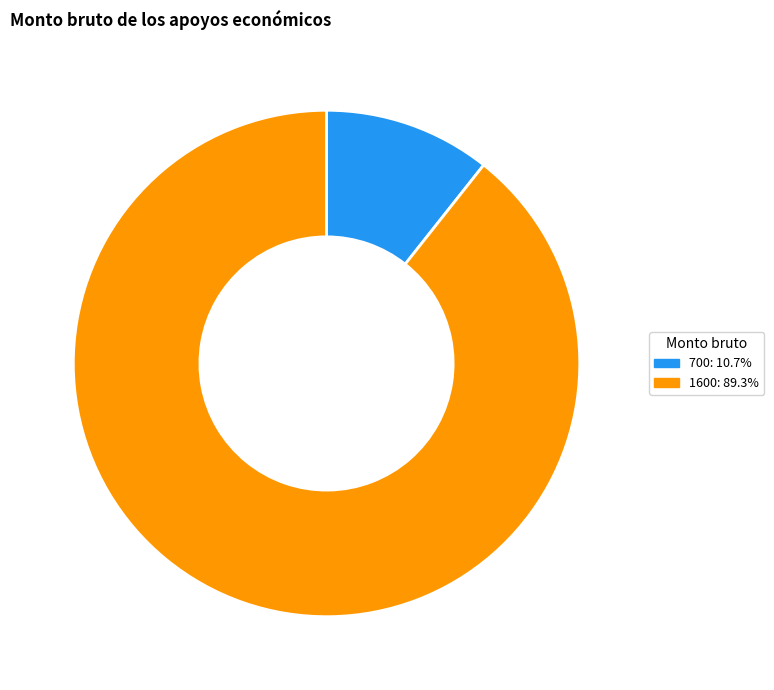

How many segments does this pie chart have?

2